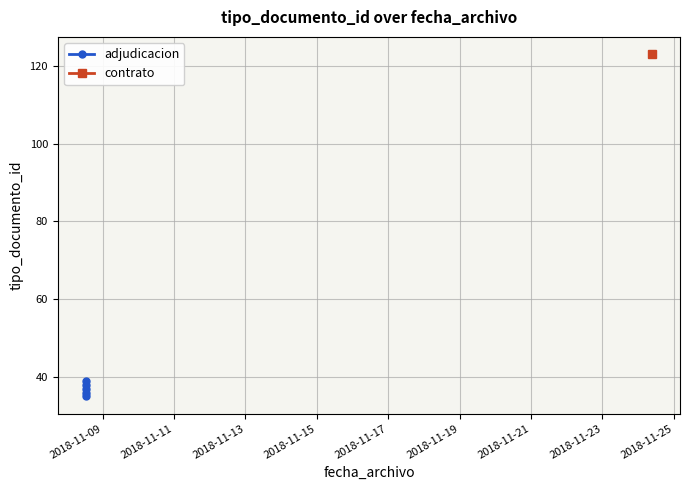

What is the difference between the second highest and minimum values?

3